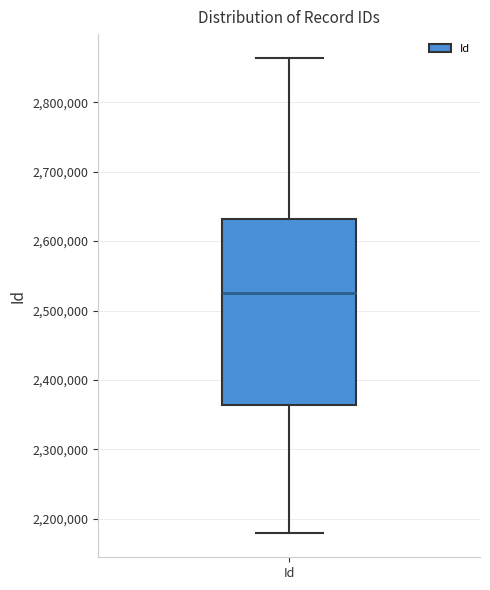

Transcribe this box plot: give where the median line is, the range the box spans, and where the two whiskers end, as read against the y-axis. The values are not printed on the chart, so give them approximately, as read against the axis.

median 2530000, box 2360000 to 2630000, whiskers 2180000 to 2860000